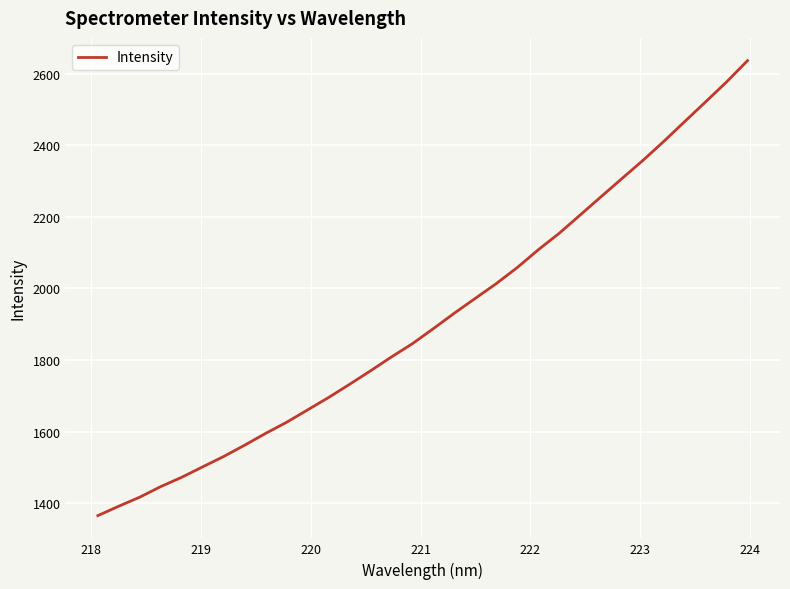

What is the greatest value displayed?

2636.5